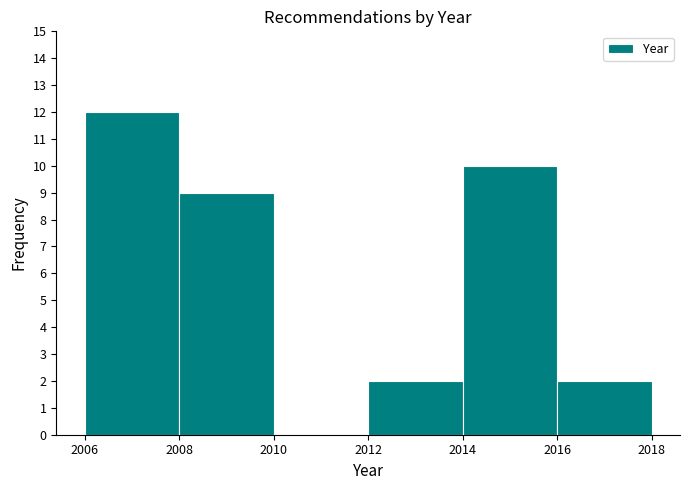

Reading left to right, list every bar in this chart as the range it spans on the x-axis followed by its height. The values are not printed on the chart, so give them approximately, as read against the axis.

2006 to 2008: 12
2008 to 2010: 9
2010 to 2012: 0
2012 to 2014: 2
2014 to 2016: 10
2016 to 2018: 2